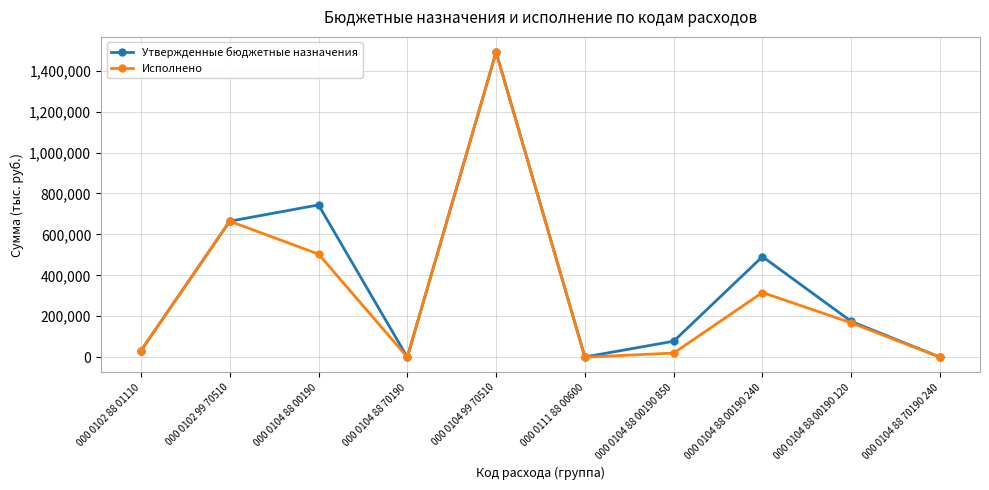

Which series changed the most between 000 0104 99 70510 and 000 0104 88 00190 240?

Исполнено